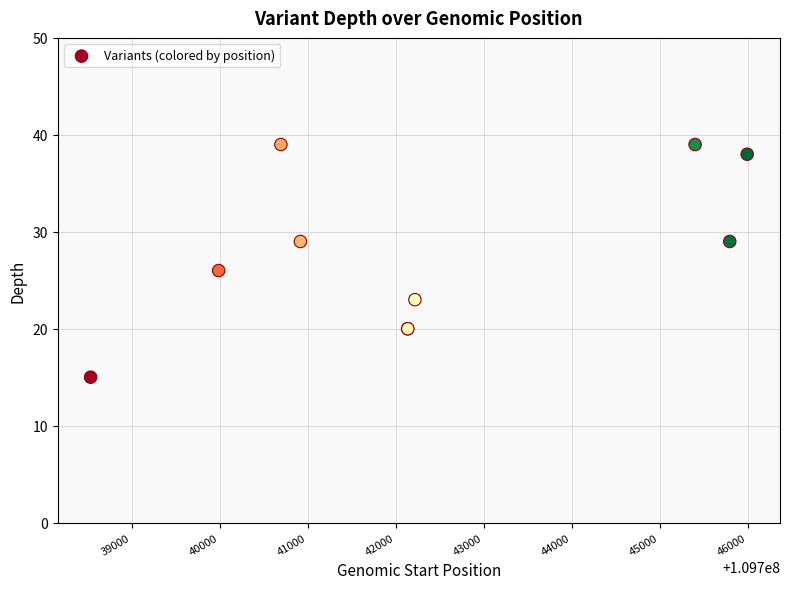

What Y value in the scatter plot is closest to 27?

26